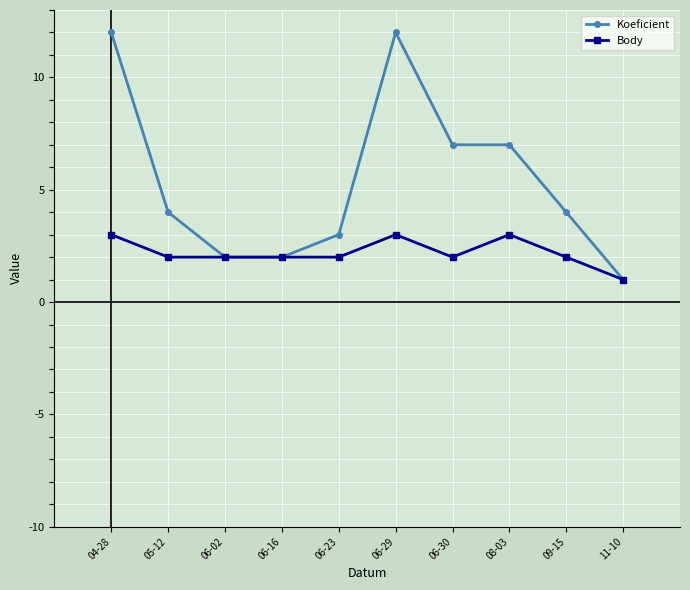

True or false: Body has more than 0 interior local peaks.

True